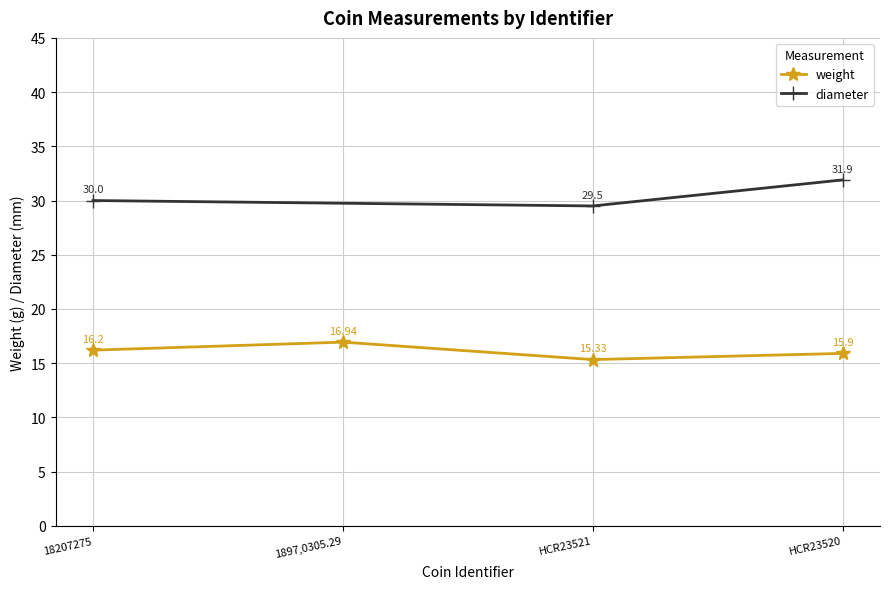

Which category has the lowest value across all series?

HCR23521